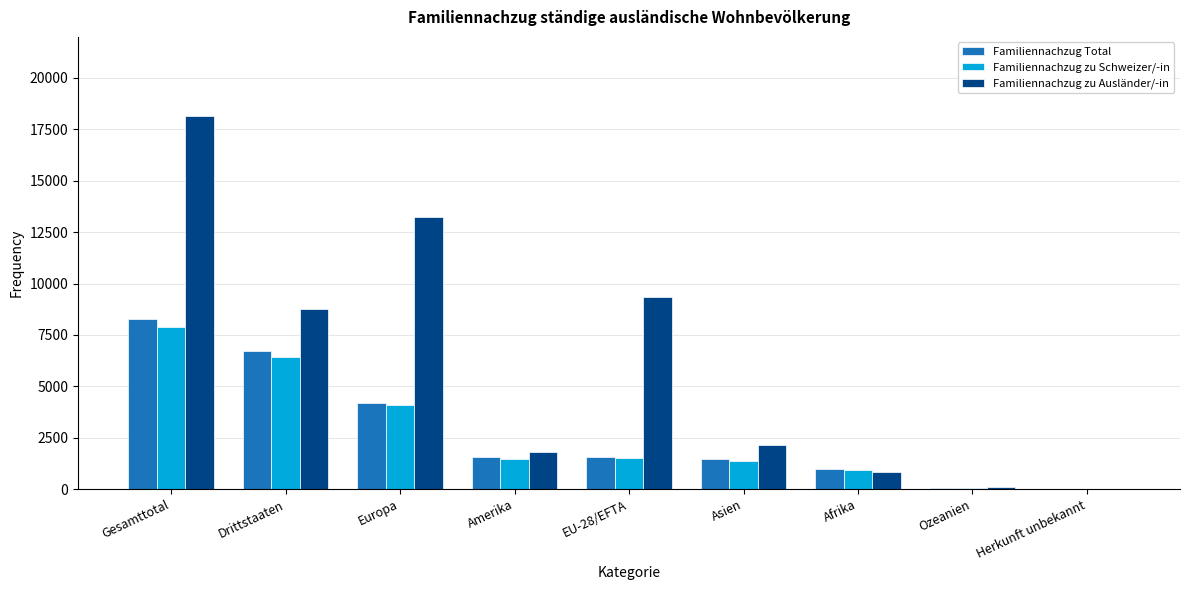

What is the average value of the Familiennachzug Total series?

2755